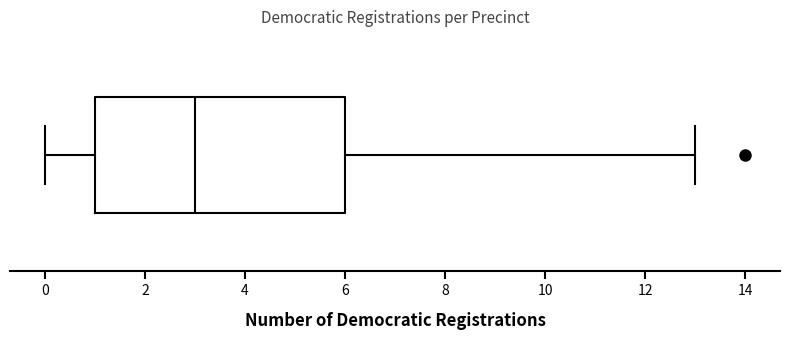

Where is the right edge of the box on the x-axis? The values are not printed on the chart, so give them approximately, as read against the axis.

6